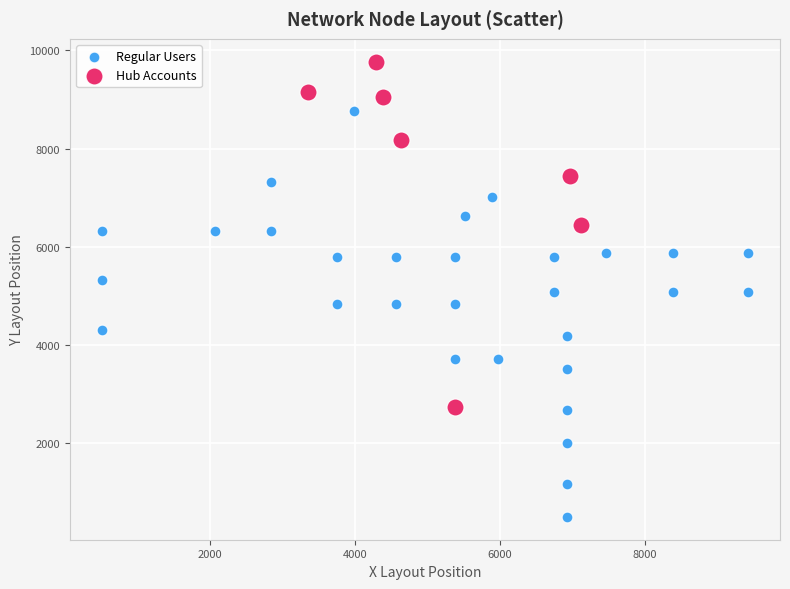

Which series reaches the minimum Y coordinate?

Regular Users